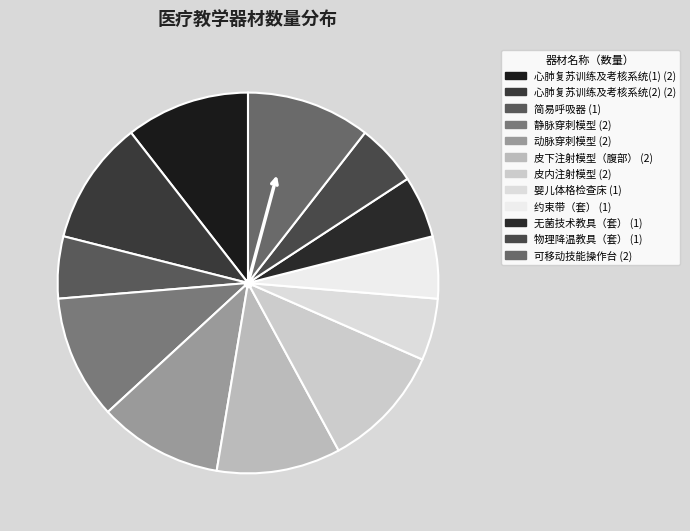

How many segments does this pie chart have?

12